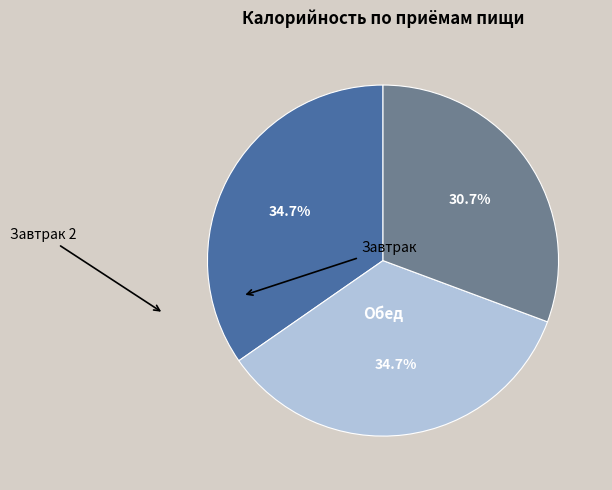

Count the number of slices in the pie.

3